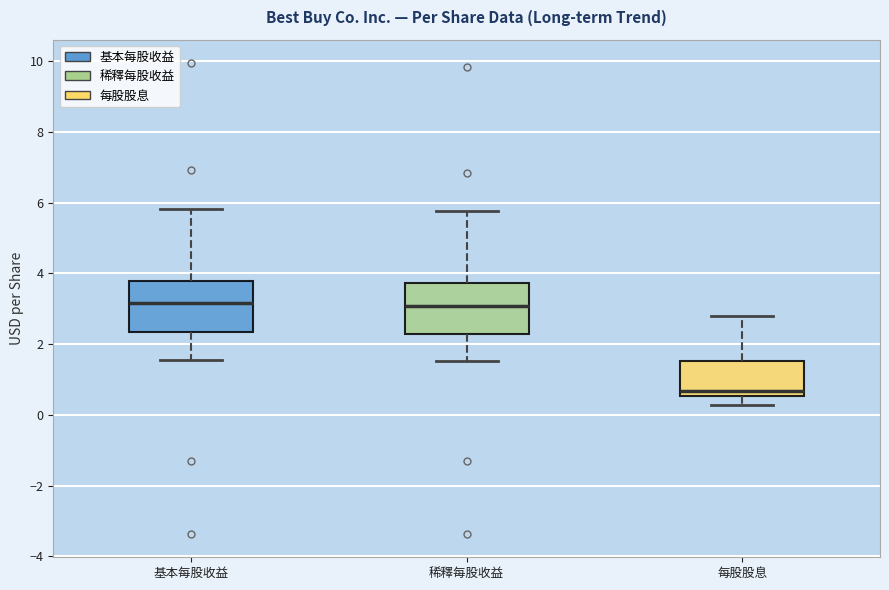

Reading left to right, transcribe this box plot: for each box, give where its median line is, the range the box spans, and where its two whiskers end, as read against the y-axis. The values are not printed on the chart, so give them approximately, as read against the axis.

基本每股收益: median 3.2, box 2.4 to 3.8, whiskers 1.6 to 5.8
稀釋每股收益: median 3.0, box 2.4 to 3.8, whiskers 1.6 to 5.8
每股股息: median 0.6 (just above the box's lower edge), box 0.6 to 1.6, whiskers 0.2 to 2.8